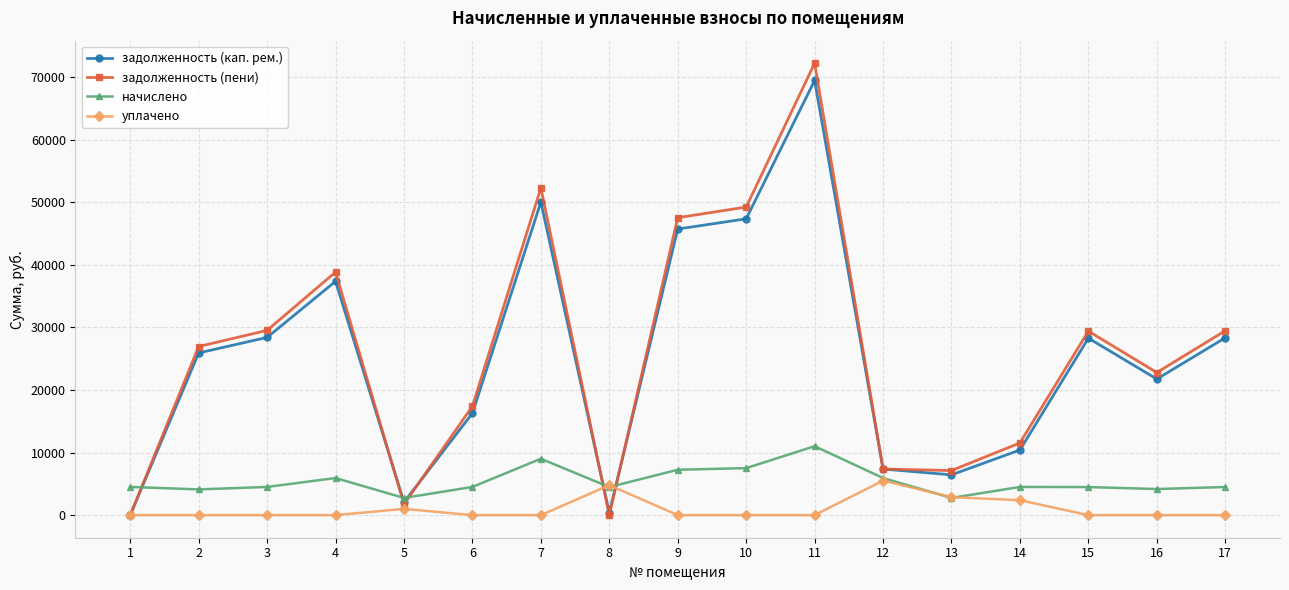

What is the sum of all уплачено values?

16557.4